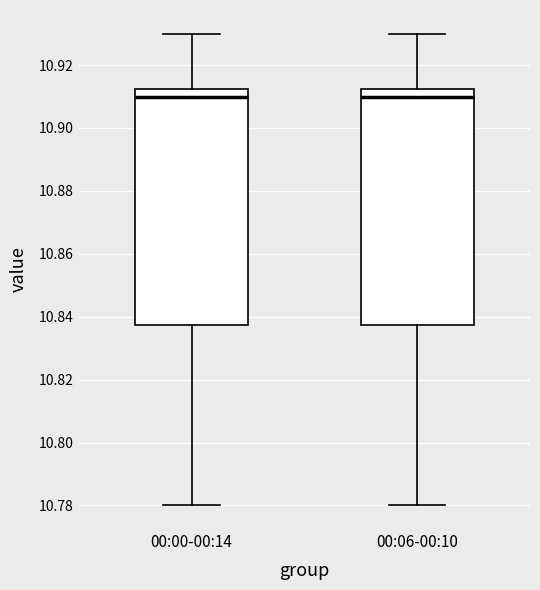

Reading left to right, transcribe this box plot: for each box, give where its median line is, the range the box spans, and where its two whiskers end, as read against the y-axis. The values are not printed on the chart, so give them approximately, as read against the axis.

00:00-00:14: median 10.910, box 10.838 to 10.912, whiskers 10.780 to 10.930
00:06-00:10: median 10.910, box 10.838 to 10.912, whiskers 10.780 to 10.930